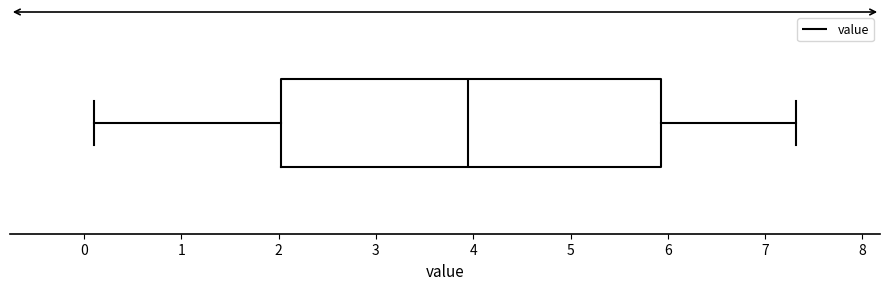

Transcribe this box plot: give where the median line is, the range the box spans, and where the two whiskers end, as read against the x-axis. The values are not printed on the chart, so give them approximately, as read against the axis.

median 4.0, box 2.0 to 5.9, whiskers 0.1 to 7.3